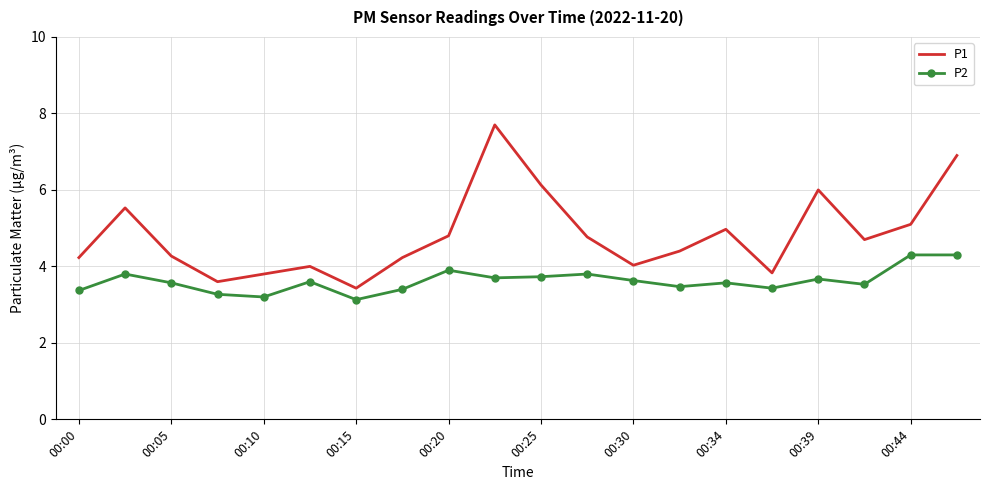

Which series has the widest spread of values?

P1